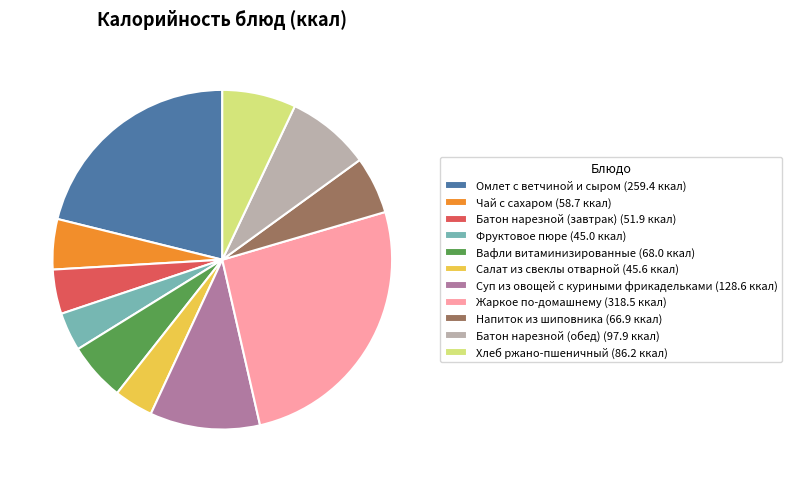

Do Жаркое по-домашнему (318.5 ккал) and Вафли витаминизированные (68.0 ккал) together represent more than half of the pie?

No